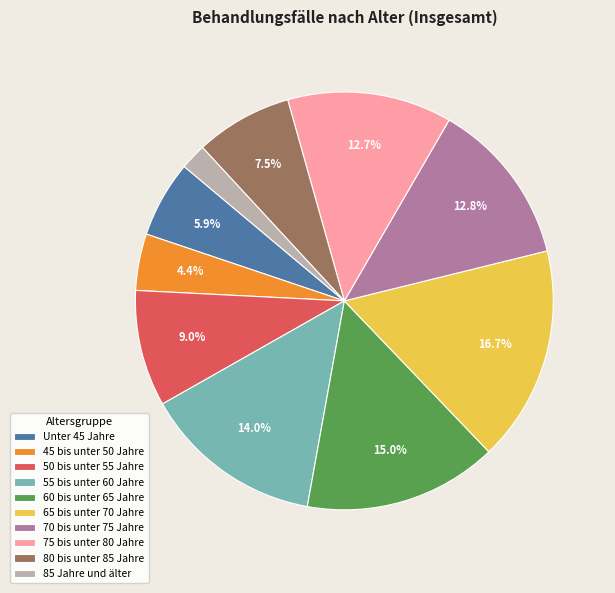

Is there a majority slice in this chart?

No